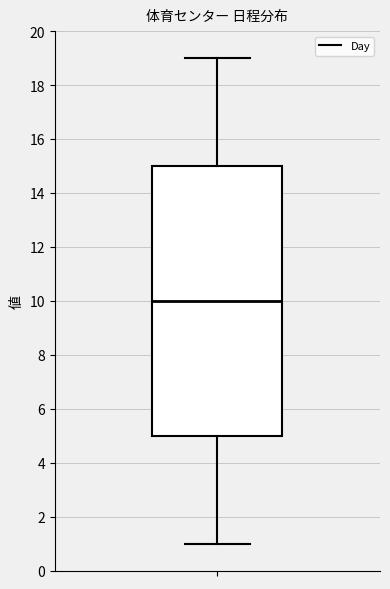

Read this box plot against the y-axis: the position of the median line, the range covered by the box, and the ends of both whiskers. The values are not printed on the chart, so give them approximately, as read against the axis.

median 10, box 5 to 15, whiskers 1 to 19